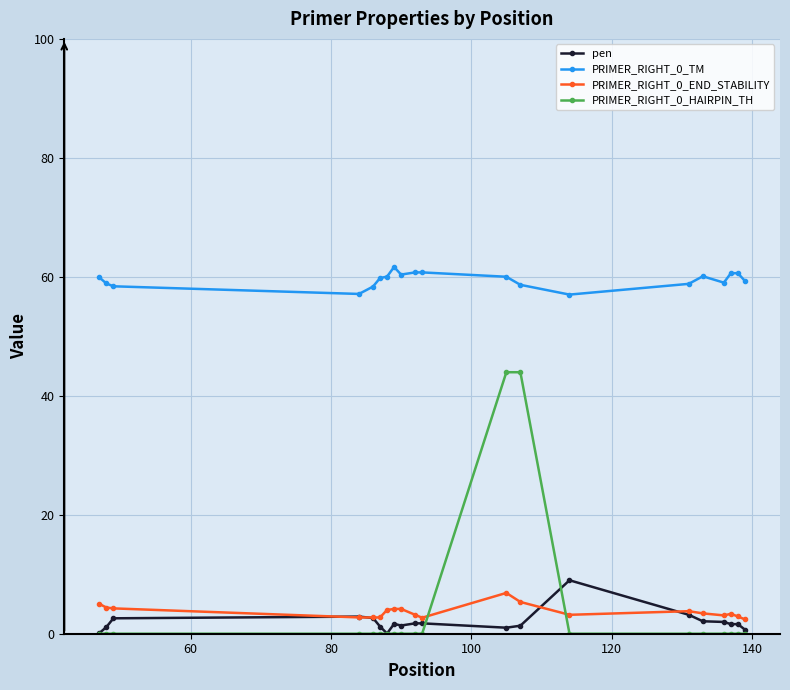

At how many categories does at least one series exceed 45?

20